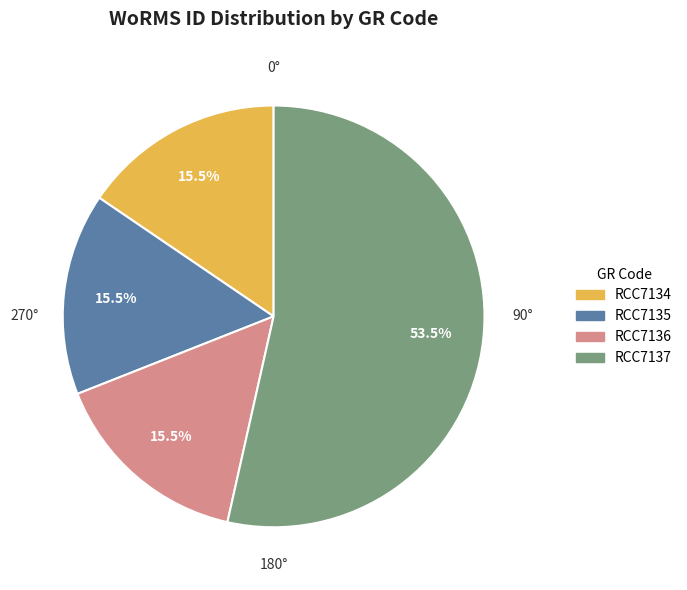

Approximately how many times larger is the value at RCC7135 compared to RCC7136?

1.0